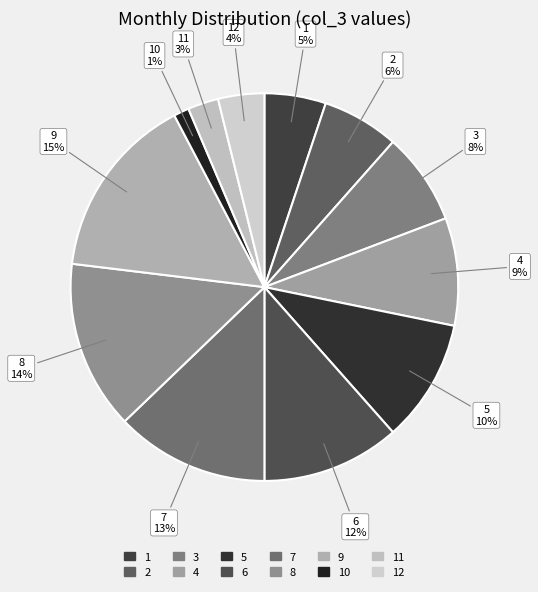

True or false: 8 accounts for 14% of the total.

True